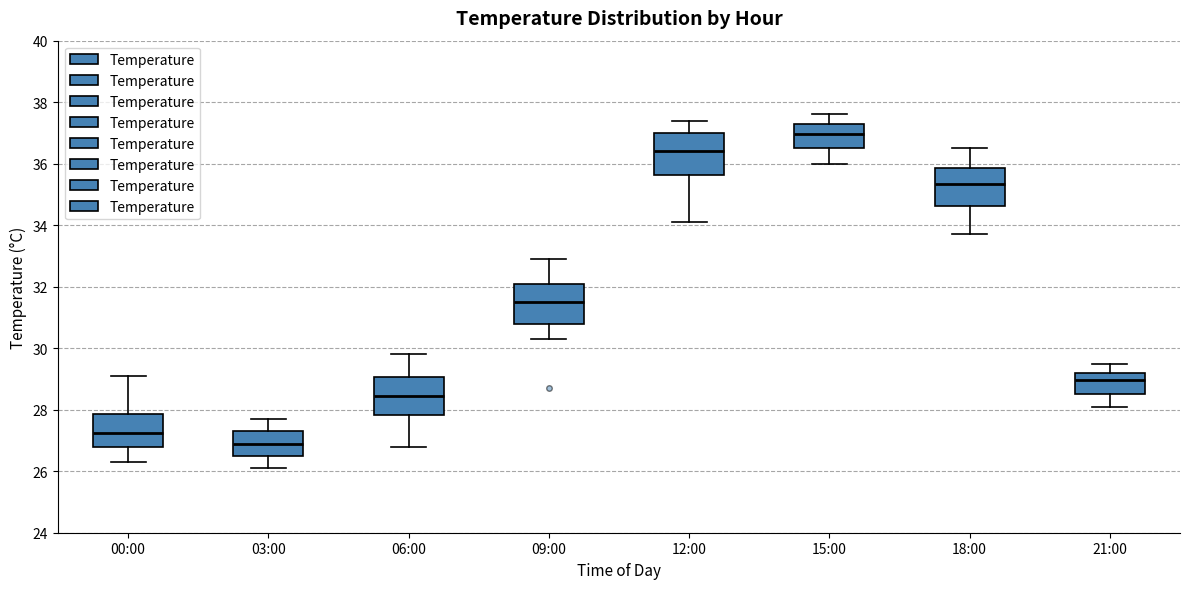

Reading left to right, read every box against the y-axis: the position of its median line, the range the box covers, and the ends of its whiskers. The values are not printed on the chart, so give them approximately, as read against the axis.

00:00: median 27.2, box 26.8 to 27.8, whiskers 26.4 to 29.2
03:00: median 27.0, box 26.6 to 27.4, whiskers 26.2 to 27.8
06:00: median 28.4, box 27.8 to 29.0, whiskers 26.8 to 29.8
09:00: median 31.6, box 30.8 to 32.0, whiskers 30.4 to 33.0
12:00: median 36.4, box 35.6 to 37.0, whiskers 34.2 to 37.4
15:00: median 37.0, box 36.6 to 37.2, whiskers 36.0 to 37.6
18:00: median 35.4, box 34.6 to 35.8, whiskers 33.8 to 36.6
21:00: median 29.0, box 28.6 to 29.2, whiskers 28.2 to 29.6